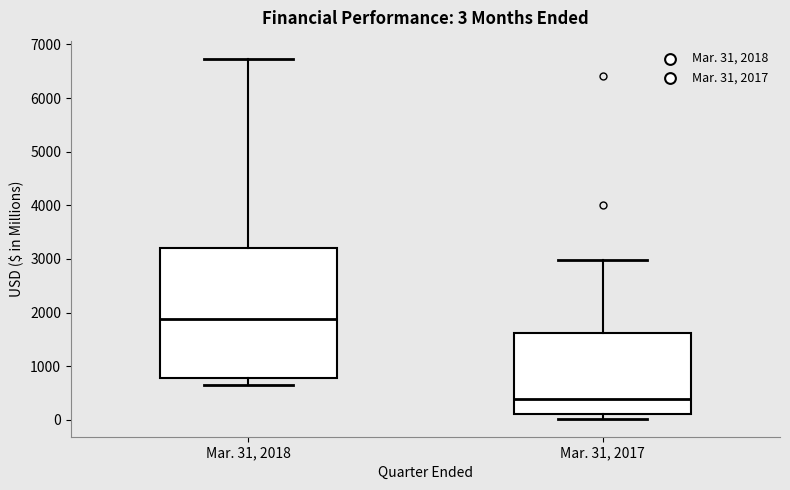

Which box's median line is the lowest?

Mar. 31, 2017